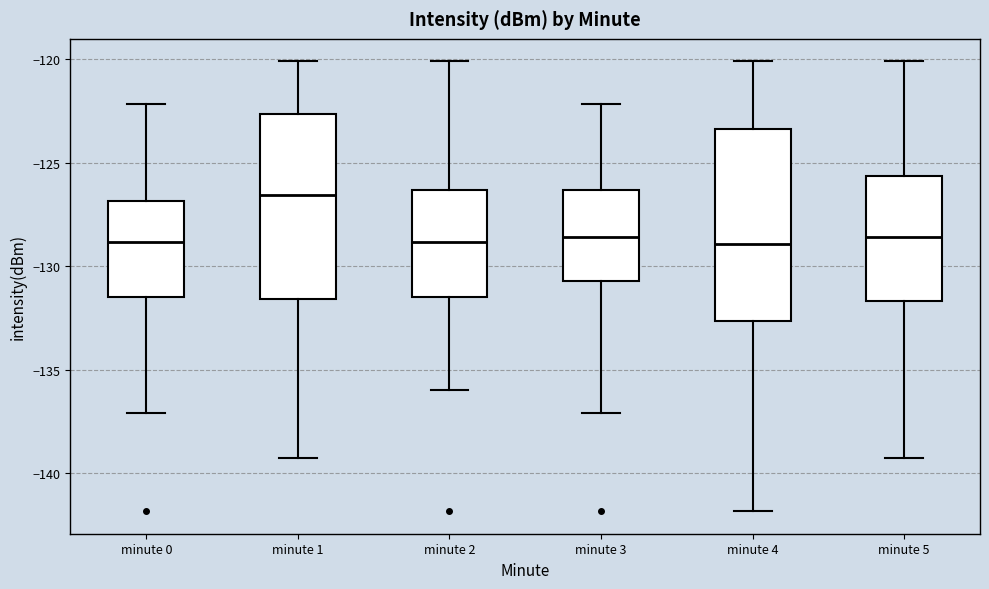

Where does the lower whisker of the box for minute 4 end on the y-axis? The values are not printed on the chart, so give them approximately, as read against the axis.

-142.0